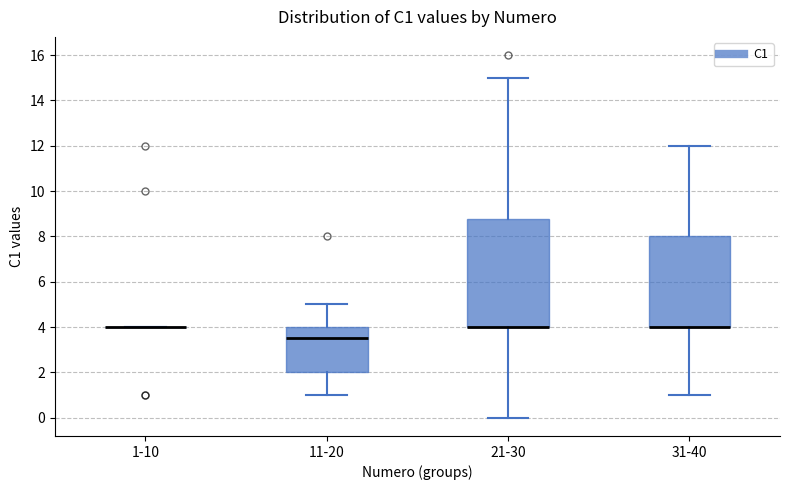

Where is the upper edge of the box for 11-20 on the y-axis? The values are not printed on the chart, so give them approximately, as read against the axis.

4.0